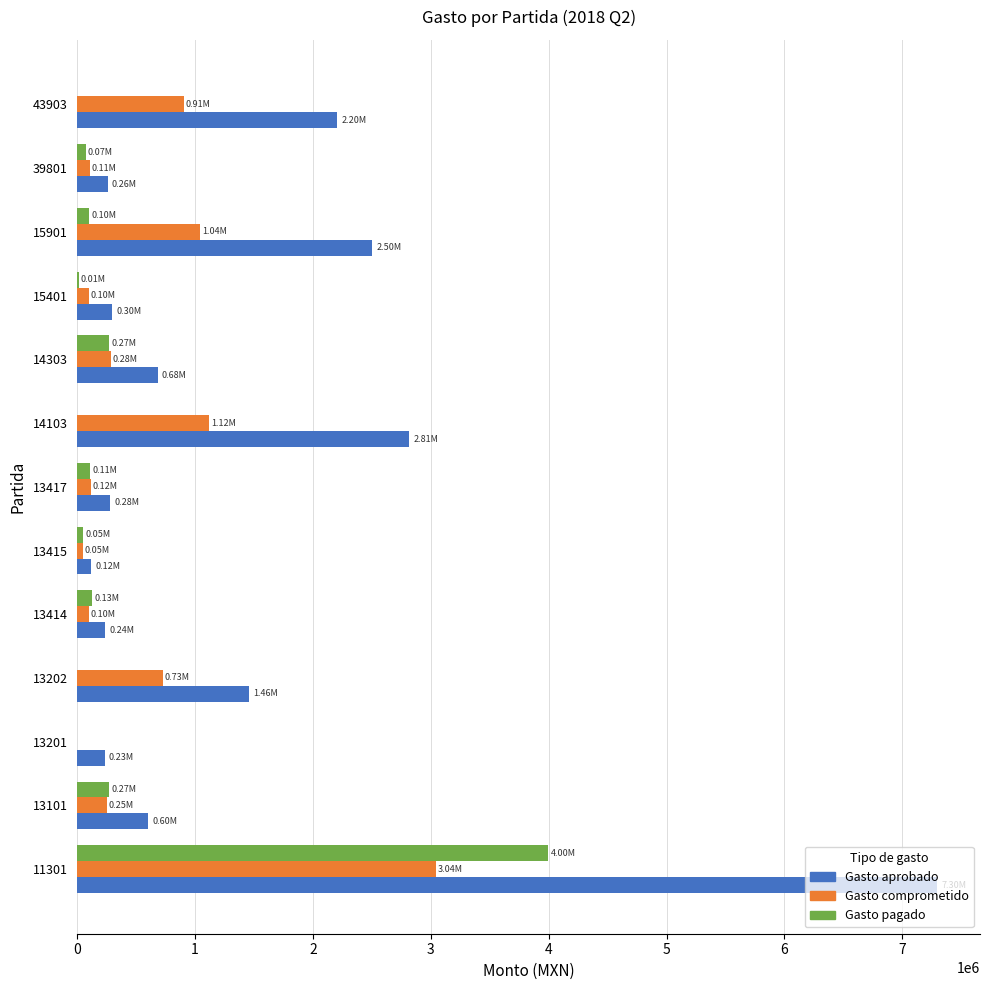

What is the sum of the Gasto aprobado values at 14103 and 13202?

4268583.8